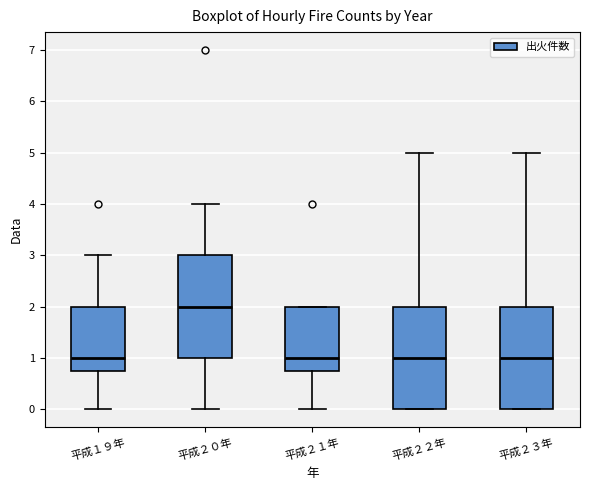

Where does the lower whisker of the box for 平成１９年 end on the y-axis? The values are not printed on the chart, so give them approximately, as read against the axis.

0.0